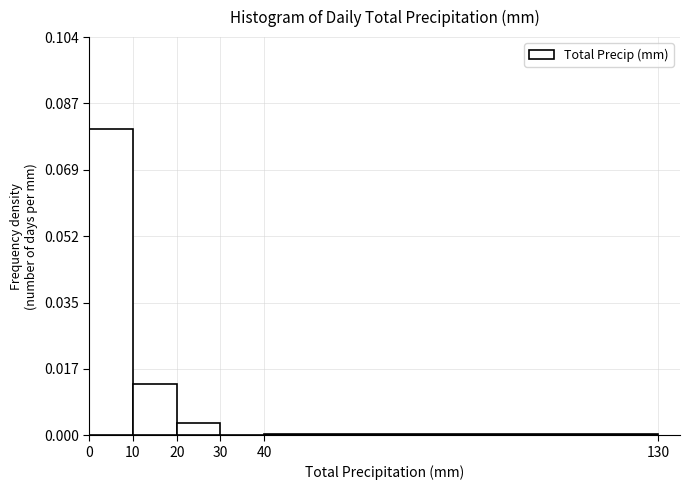

Reading left to right, list every bar in this chart as the range it spans on the x-axis followed by its height. The values are not printed on the chart, so give them approximately, as read against the axis.

0 to 10: 0.080
10 to 20: 0.014
20 to 30: 0.004
30 to 40: 0
40 to 130: under 0.002